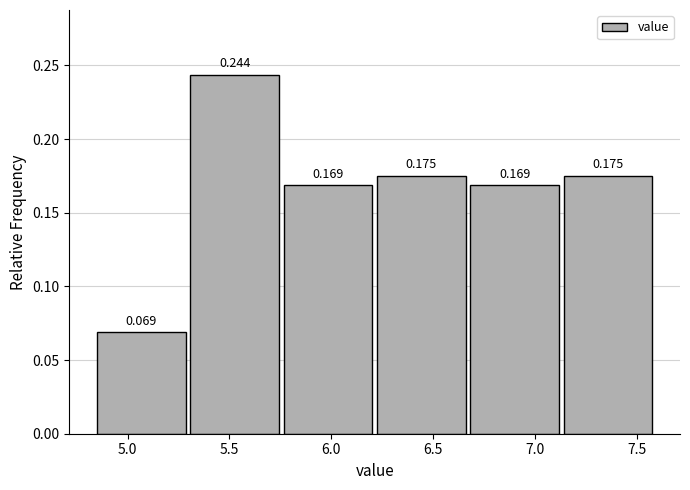

Reading left to right, list every bar in this chart as the range it spans on the x-axis followed by its height. The bar edges are not printed on the chart, so give them approximately, as read against the axis.

4.85 to 5.30: 0.069
5.30 to 5.75: 0.244
5.75 to 6.25: 0.169
6.25 to 6.70: 0.175
6.70 to 7.15: 0.169
7.15 to 7.60: 0.175